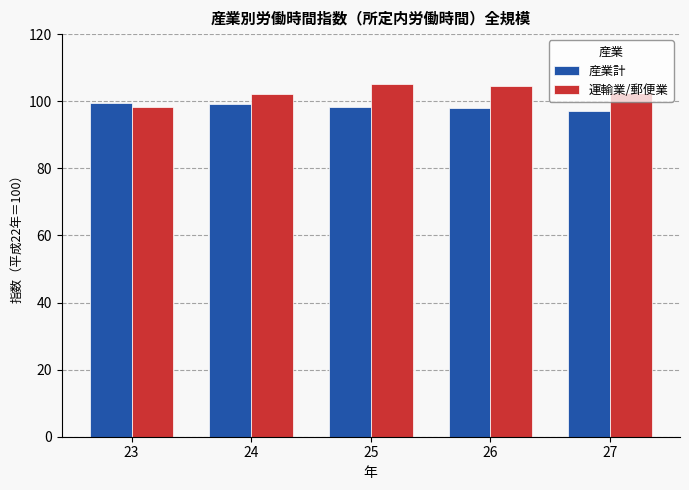

How many bars are there in each group?

2